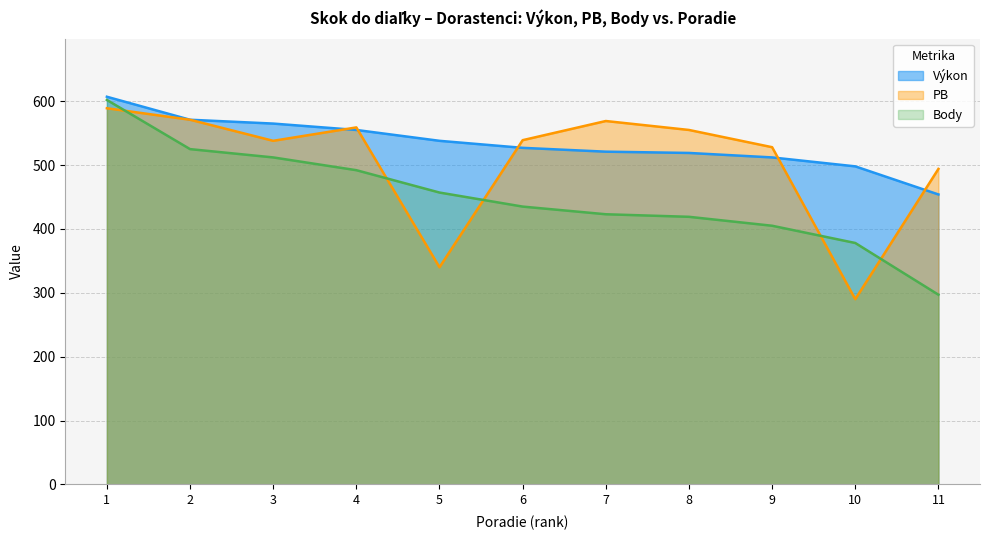

What is the lowest value of the PB series?

290